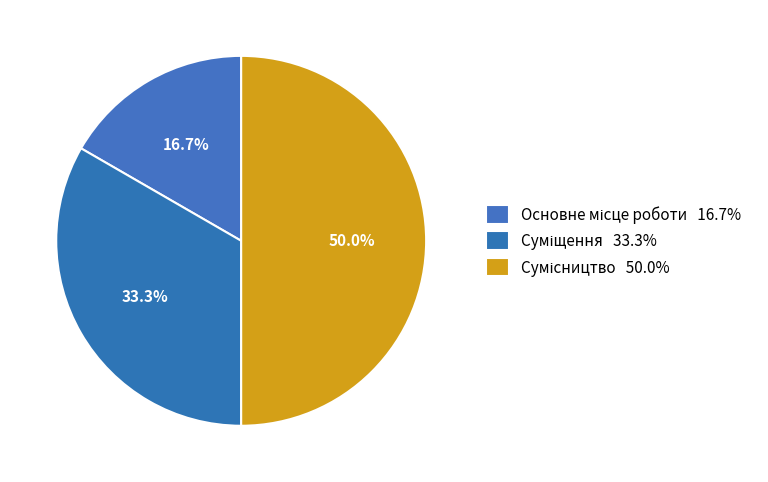

What is the smallest slice in the pie chart?

Основне місце роботи